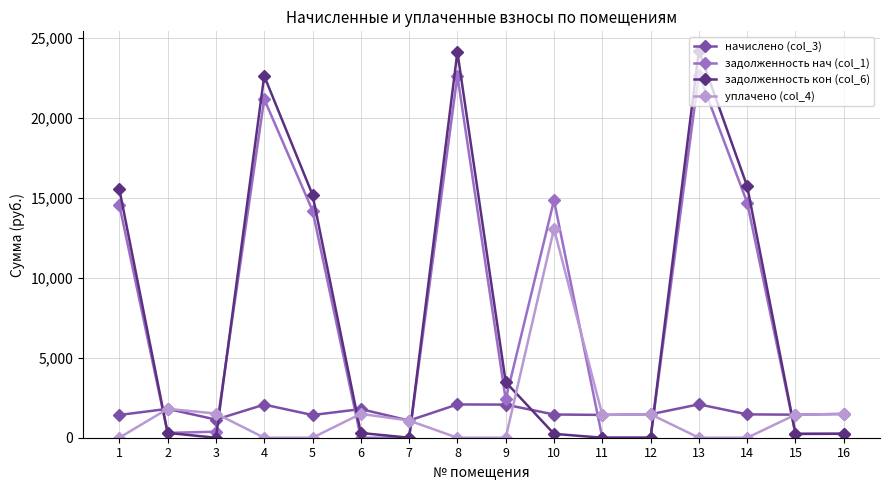

Where is задолженность кон (col_6) nearest to the value 12111?

5